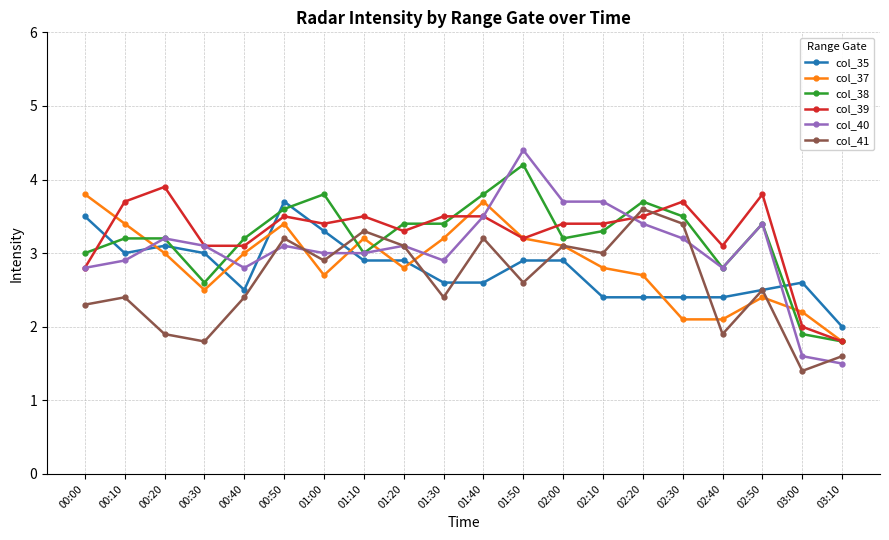

What is the minimum value for col_40?

1.5